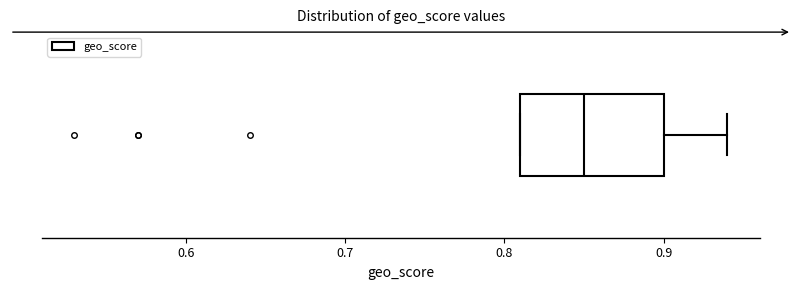

Where does the median line of the box sit on the x-axis? The values are not printed on the chart, so give them approximately, as read against the axis.

0.85